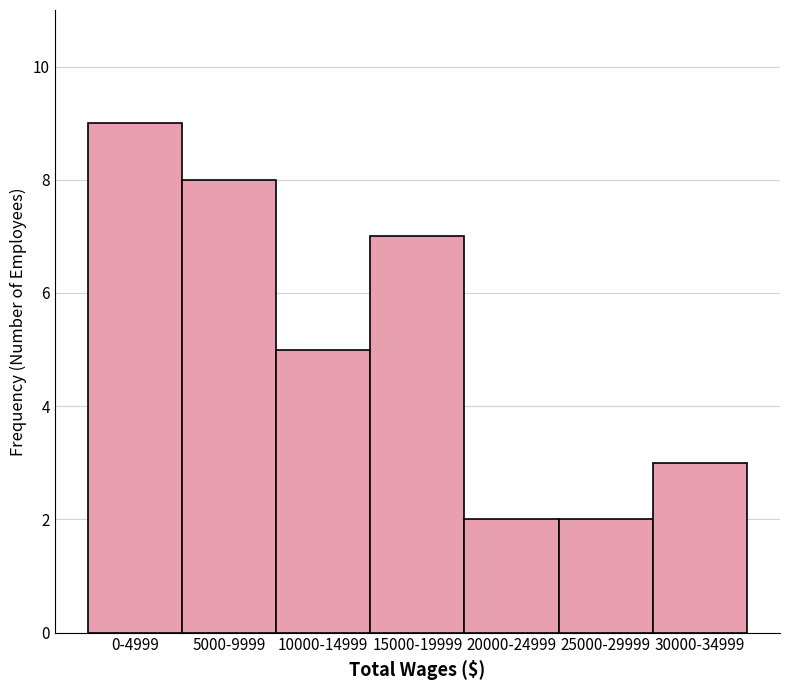

Reading left to right, transcribe all the data shown in this chart.

9	8	5	7	2	2	3